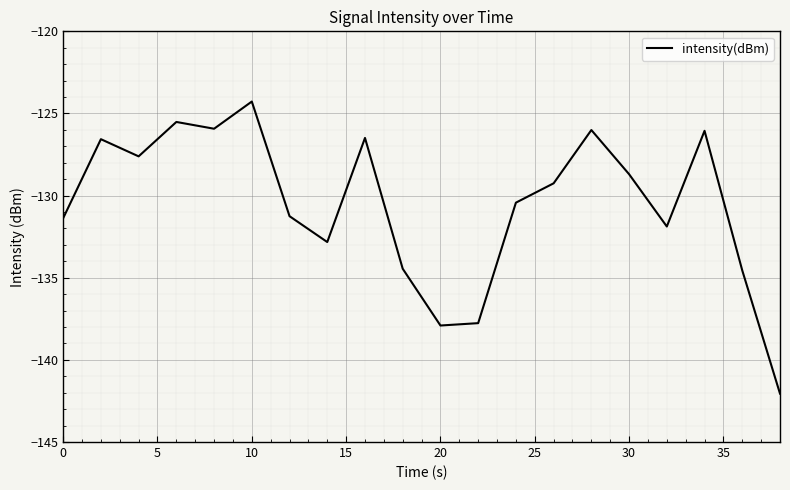

Is this an area chart (filled region under the line)?

No